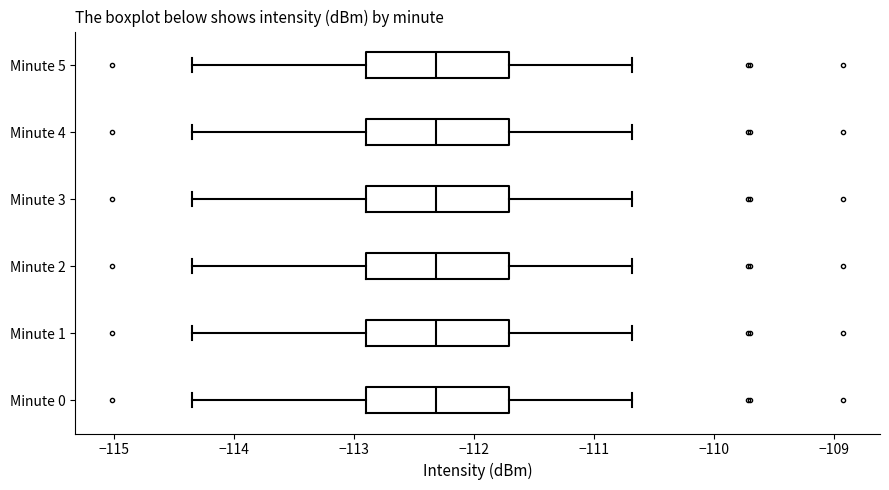

Where does the median line of the box for Minute 4 sit on the x-axis? The values are not printed on the chart, so give them approximately, as read against the axis.

-112.3